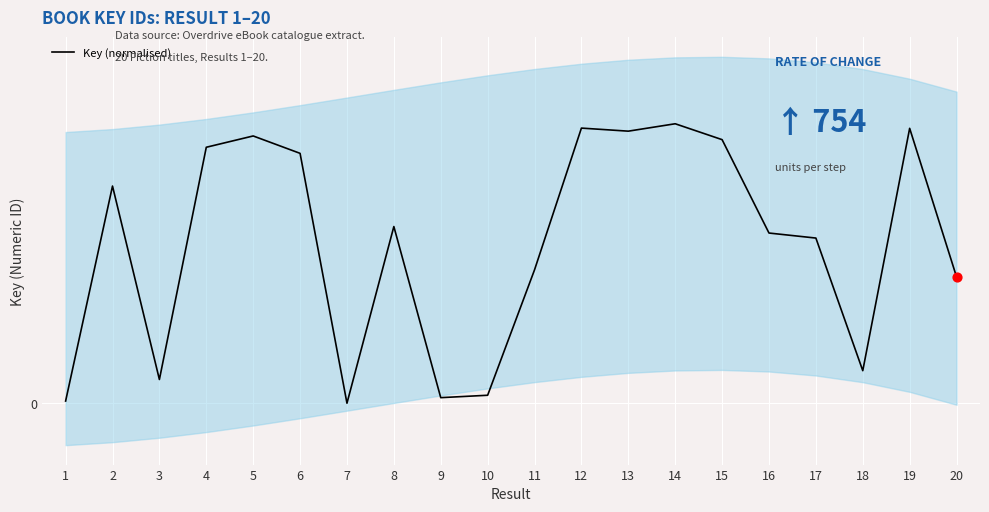

Between 1 and 15, which is larger?

15